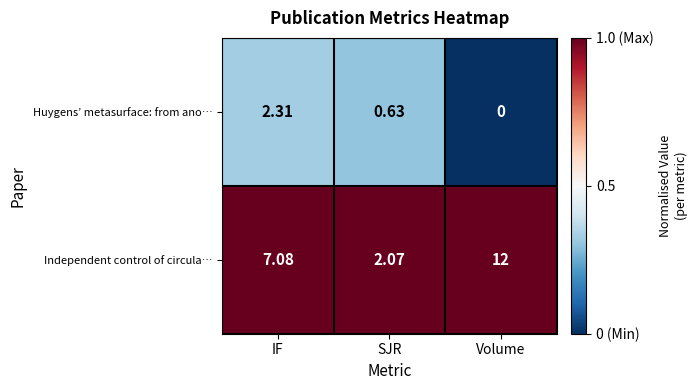

Which series has the largest range (max minus min)?

Independent control of circula…